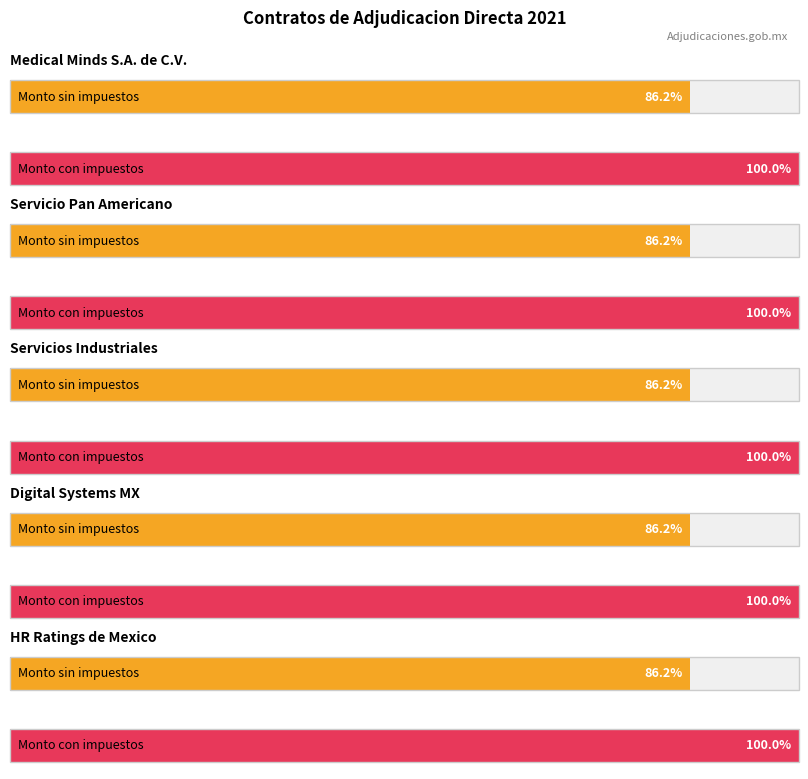

What position from the right is Digital Systems MX?

2